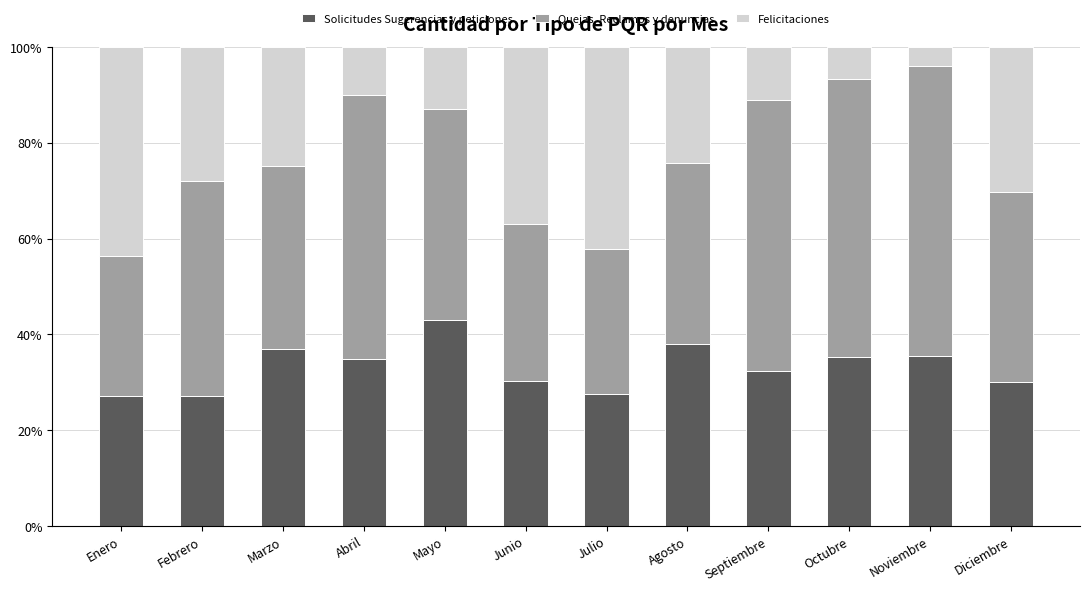

Are the bars horizontal?

No